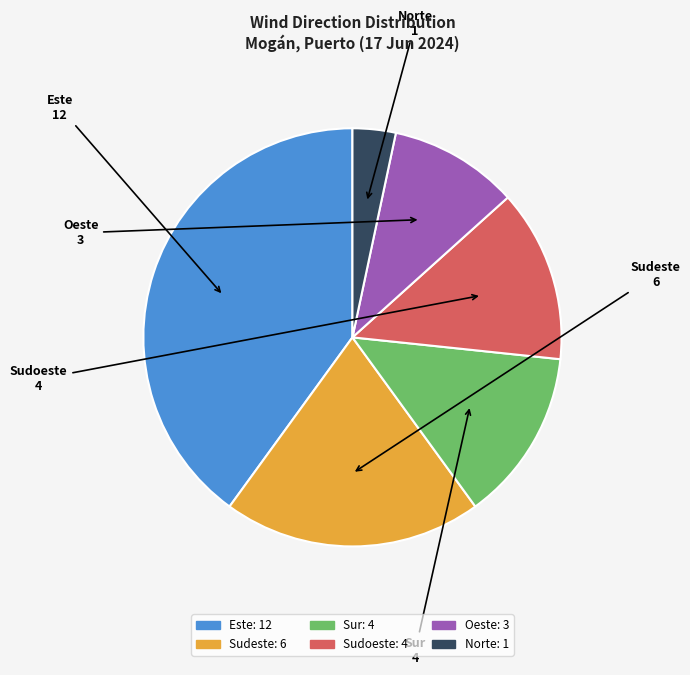

Does any single category account for the majority?

No